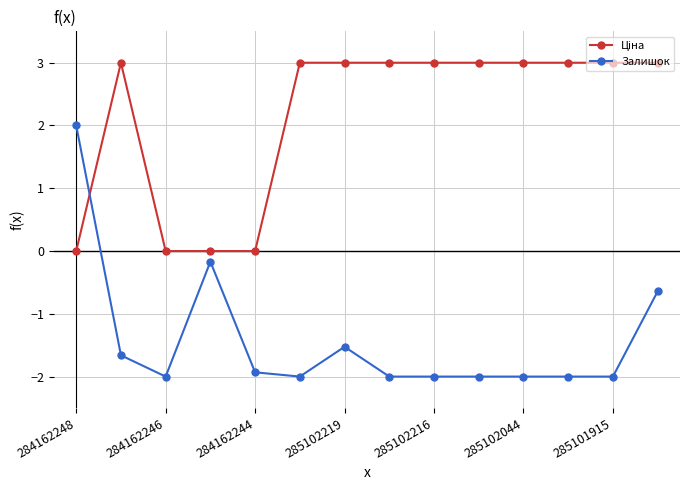

What is the value of the Залишок point at the 7th from the left?

-1.5